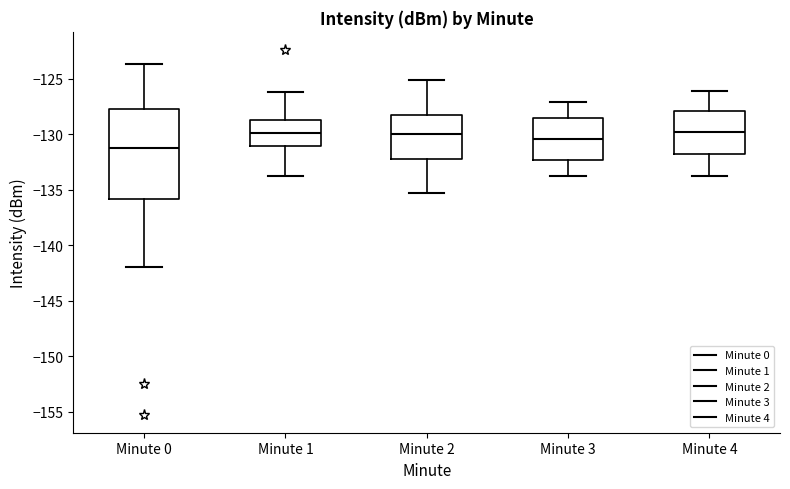

Reading left to right, transcribe this box plot: for each box, give where its median line is, the range the box spans, and where its two whiskers end, as read against the y-axis. The values are not printed on the chart, so give them approximately, as read against the axis.

Minute 0: median -131.0, box -136.0 to -128.0, whiskers -142.0 to -123.5
Minute 1: median -130.0, box -131.0 to -128.5, whiskers -134.0 to -126.0
Minute 2: median -130.0, box -132.0 to -128.0, whiskers -135.5 to -125.0
Minute 3: median -130.5, box -132.5 to -128.5, whiskers -134.0 to -127.0
Minute 4: median -130.0, box -131.5 to -128.0, whiskers -134.0 to -126.0